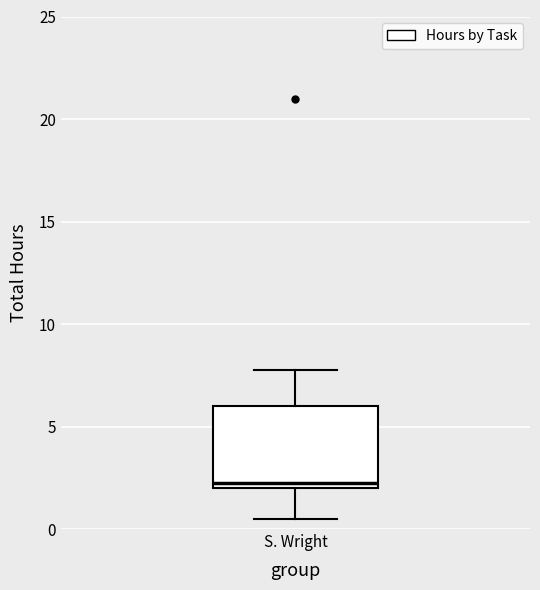

Transcribe this box plot: give where the median line is, the range the box spans, and where the two whiskers end, as read against the y-axis. The values are not printed on the chart, so give them approximately, as read against the axis.

median 2.5, box 2.0 to 6.0, whiskers 0.5 to 8.0